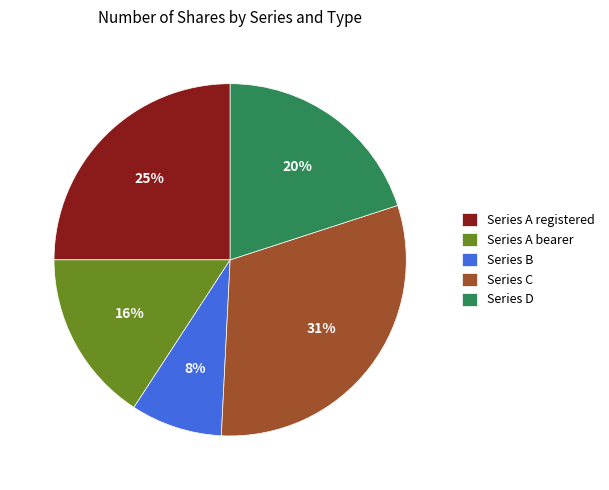

Does Series A registered represent more than half of the total?

No